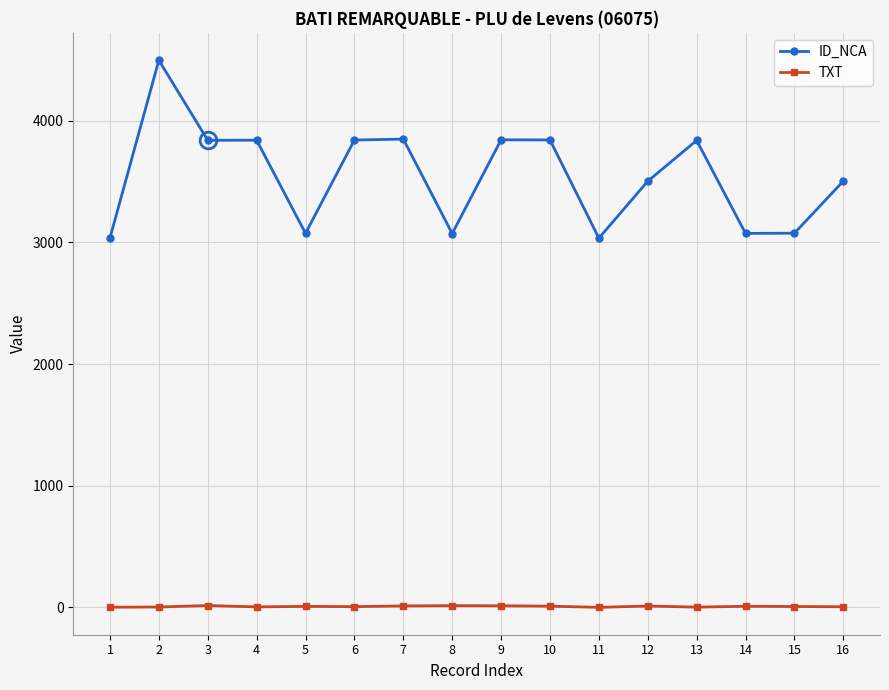

How many lines are shown in the chart?

2